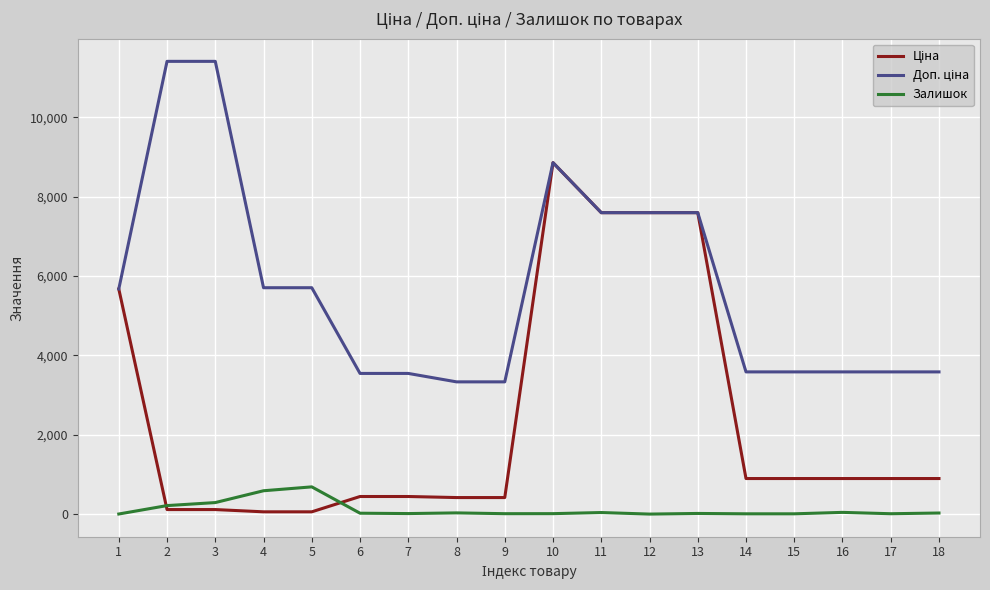

The Доп. ціна series shows 16448.2 at 2. True or false?

False